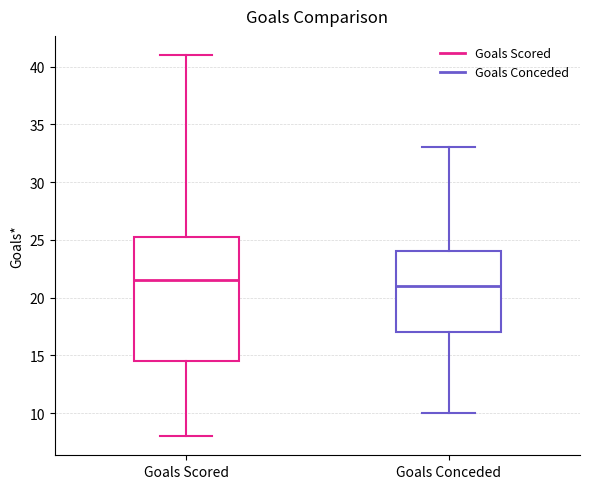

Reading left to right, read every box against the y-axis: the position of its median line, the range the box covers, and the ends of its whiskers. The values are not printed on the chart, so give them approximately, as read against the axis.

Goals Scored: median 21.5, box 14.5 to 25.5, whiskers 8.0 to 41.0
Goals Conceded: median 21.0, box 17.0 to 24.0, whiskers 10.0 to 33.0